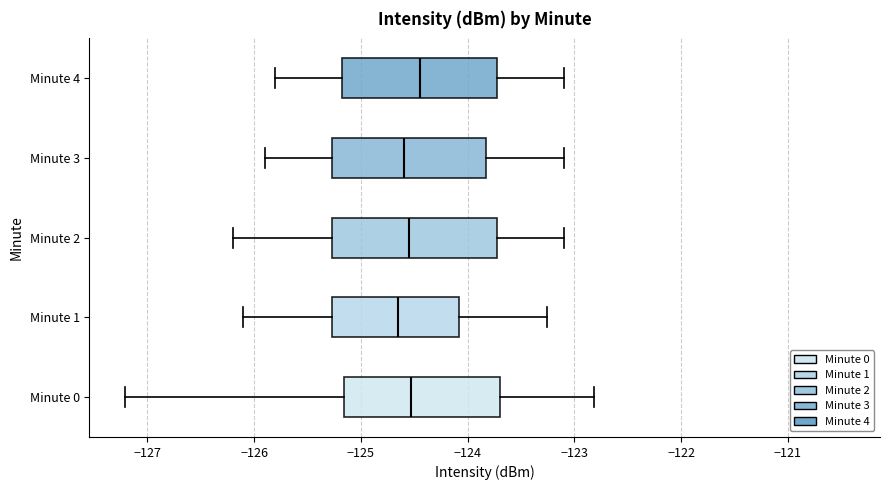

Where is the right edge of the box for Minute 1 on the x-axis? The values are not printed on the chart, so give them approximately, as read against the axis.

-124.1